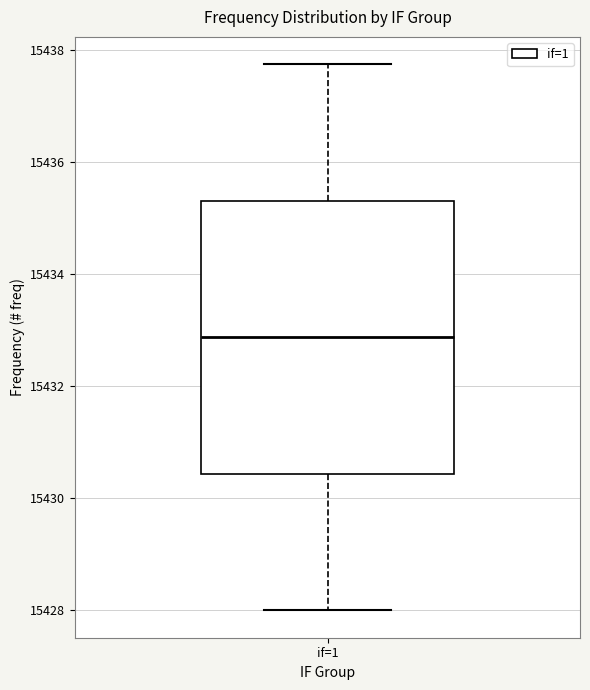

Transcribe this box plot: give where the median line is, the range the box spans, and where the two whiskers end, as read against the y-axis. The values are not printed on the chart, so give them approximately, as read against the axis.

median 15432.8, box 15430.4 to 15435.4, whiskers 15428.0 to 15437.8